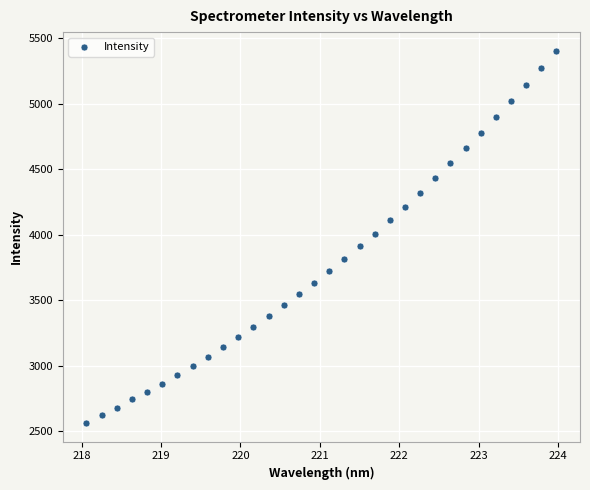

What is the range of X values (max minus min)?

5.9